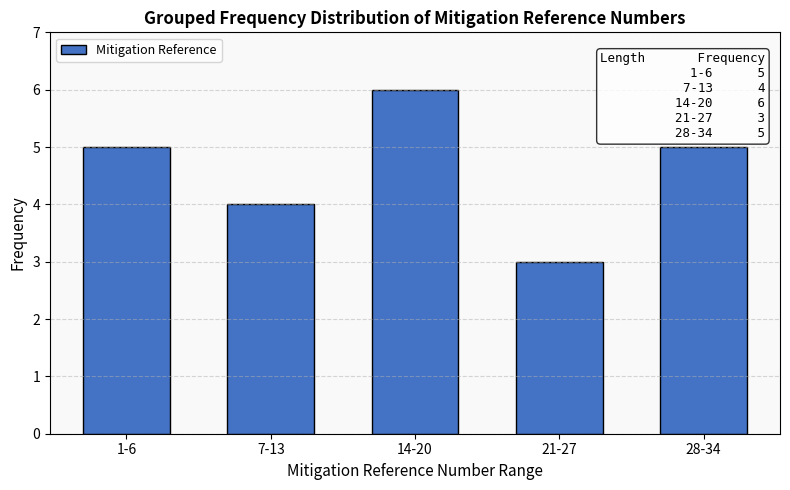

Reading right to left, what are all the values shown in this chart?

28-34=5	21-27=3	14-20=6	7-13=4	1-6=5